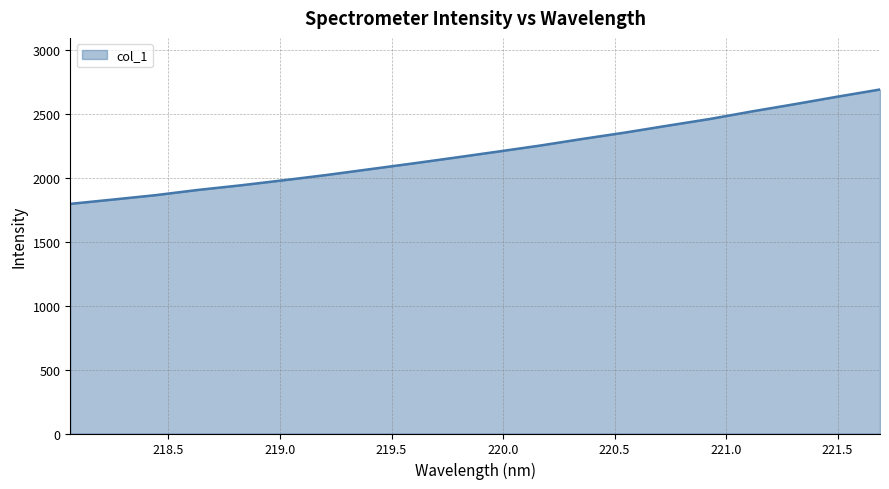

What is the smallest value displayed?

1795.7